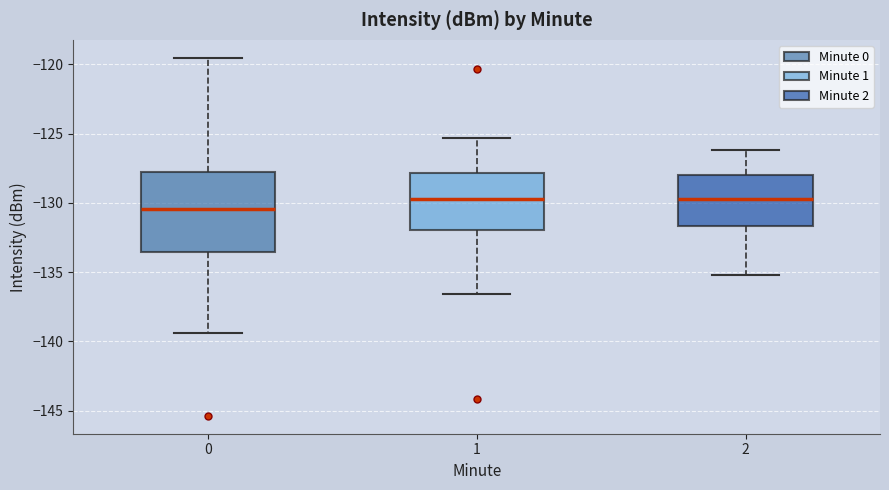

Which box's median line is the lowest?

0